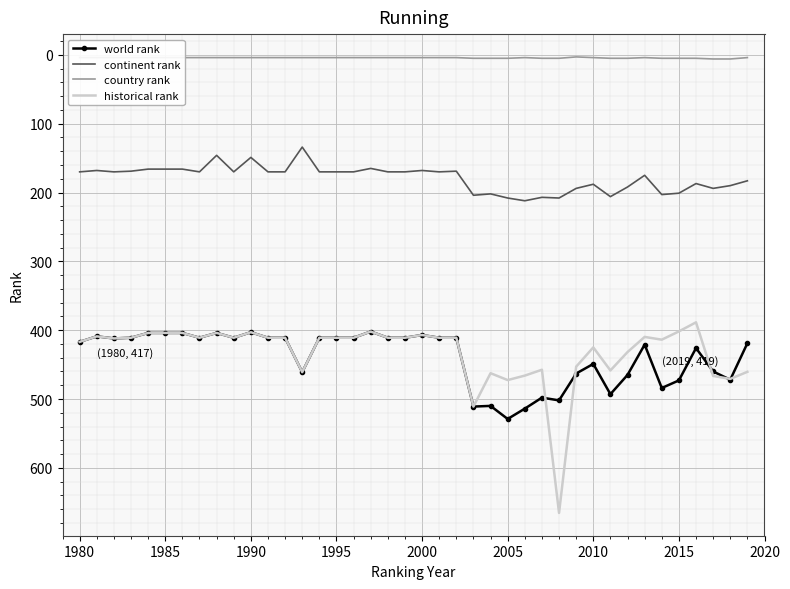

True or false: continent rank and world rank cross at least once.

False